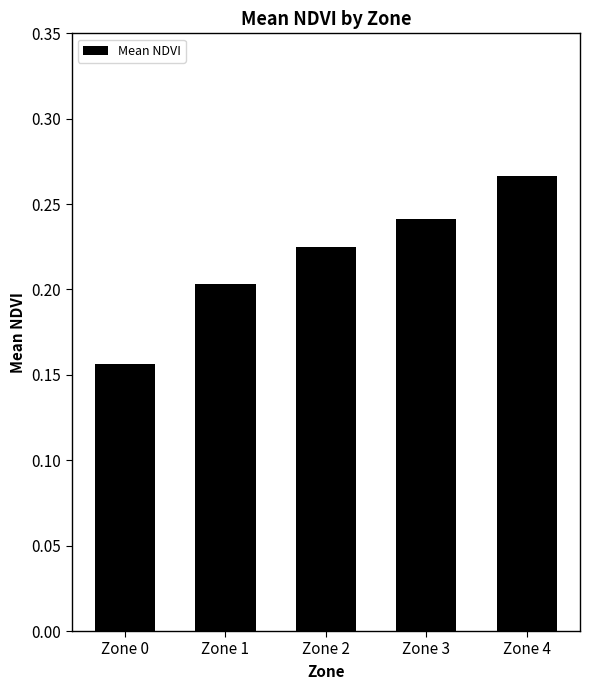

At which label is the value closest to 0?

Zone 0